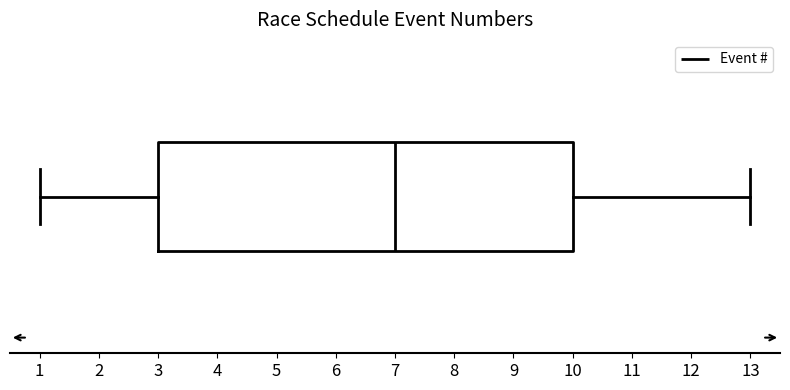

Read this box plot against the x-axis: the position of the median line, the range covered by the box, and the ends of both whiskers. The values are not printed on the chart, so give them approximately, as read against the axis.

median 7, box 3 to 10, whiskers 1 to 13